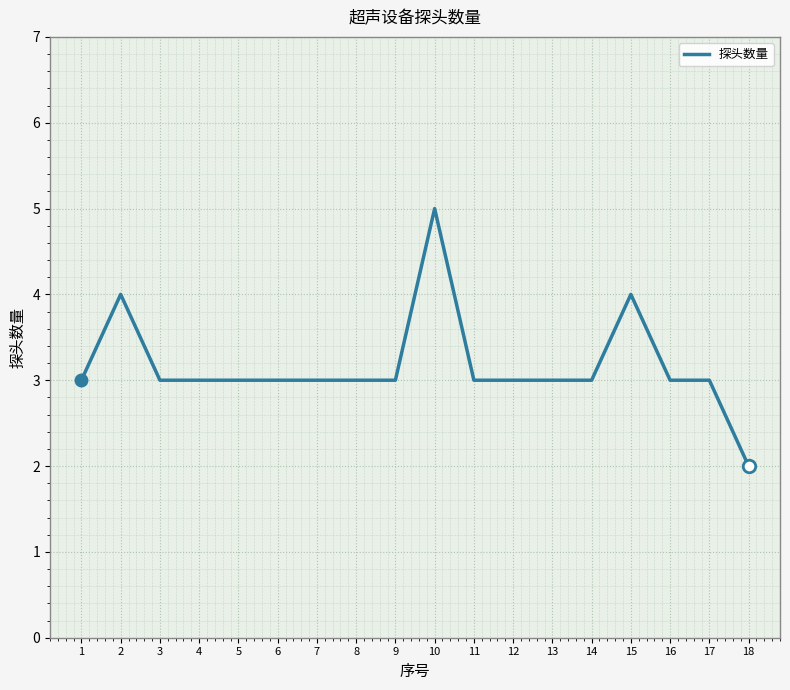

Reading left to right, list all the values displayed in this chart.

3	4	3	3	3	3	3	3	3	5	3	3	3	3	4	3	3	2